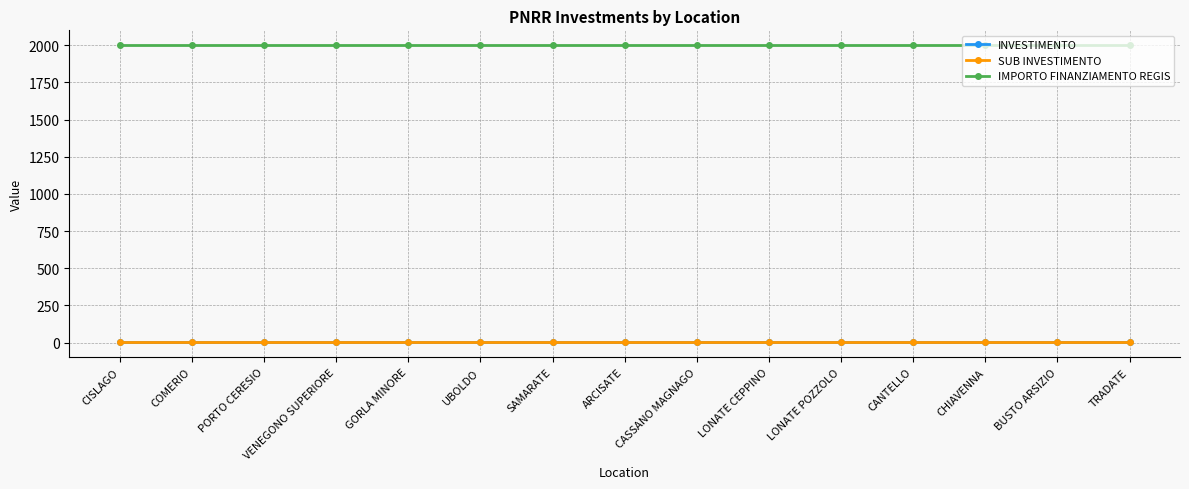

How many lines are shown in the chart?

3